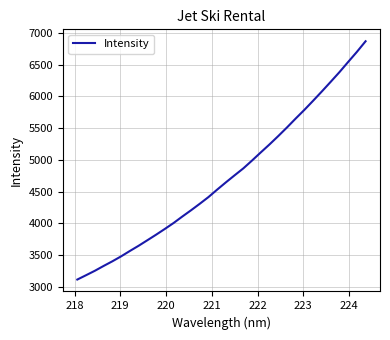

What is the sum of all values?

160664.6